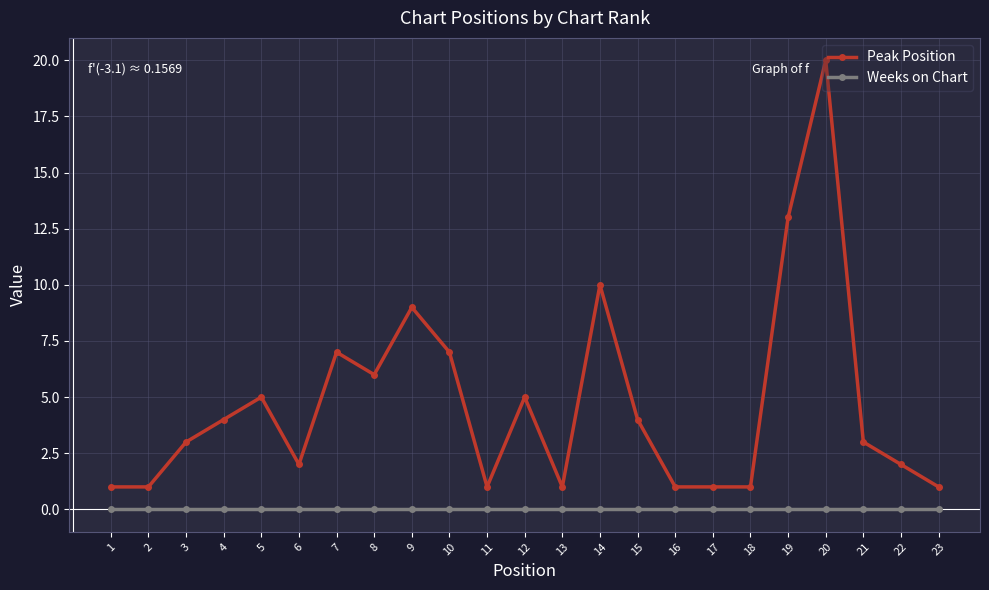

True or false: Peak Position and Weeks on Chart intersect in this chart.

False